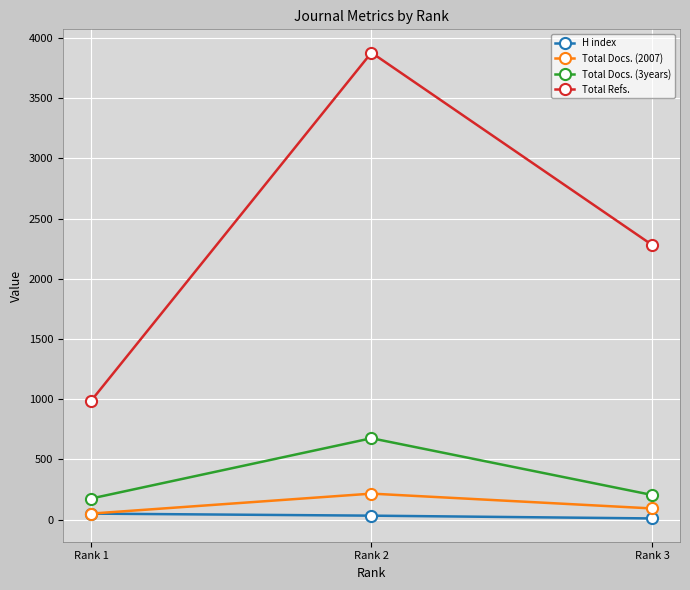

What are all the series names shown in the legend?

H index, Total Docs. (2007), Total Docs. (3years), Total Refs.